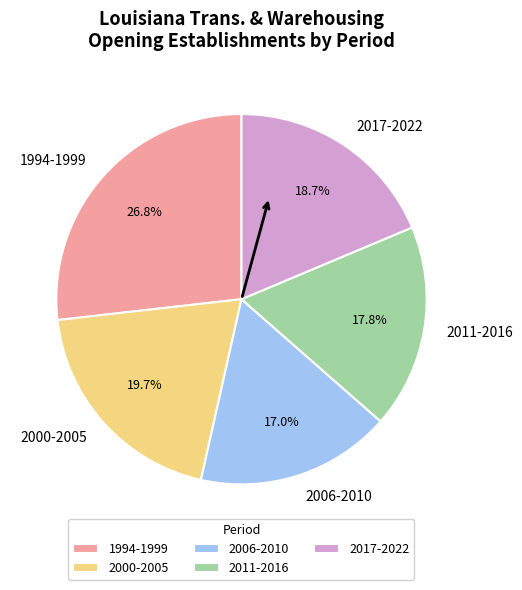

Rank the categories by value from lowest to highest.

2006-2010, 2011-2016, 2017-2022, 2000-2005, 1994-1999